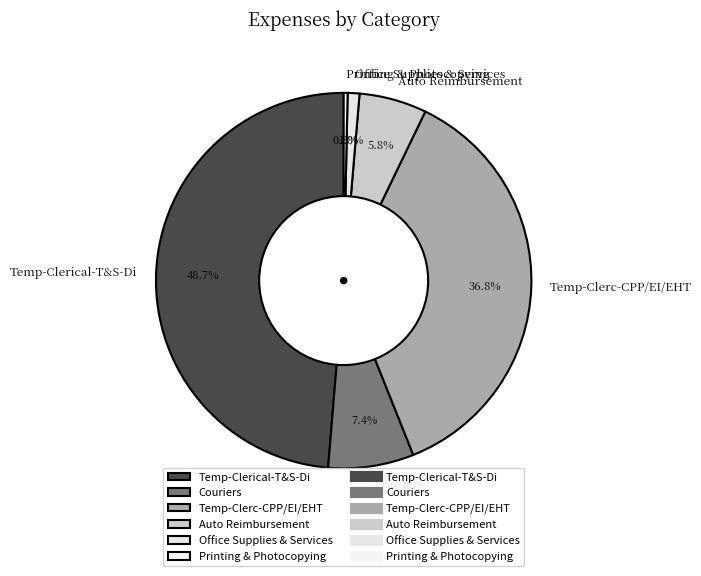

Is it true that Office Supplies & Services is 13% of the pie?

False